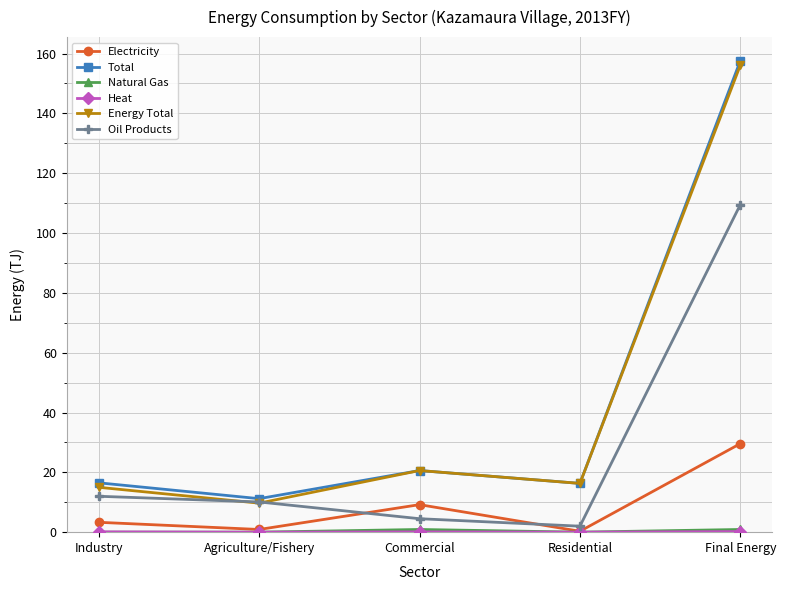

How many lines are shown in the chart?

6